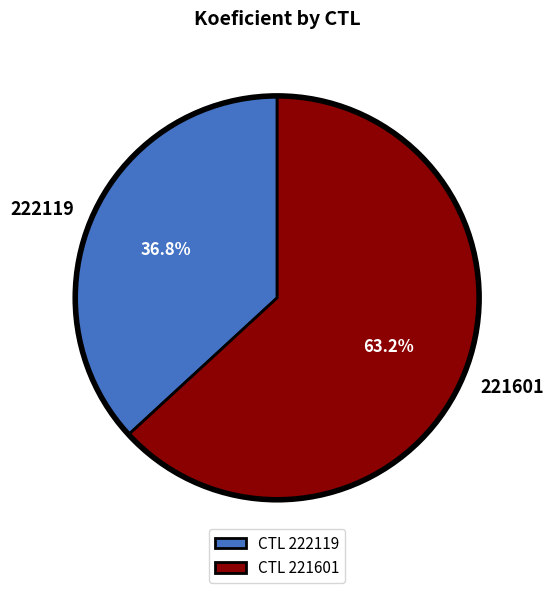

Which has a higher value, 221601 or 222119?

221601